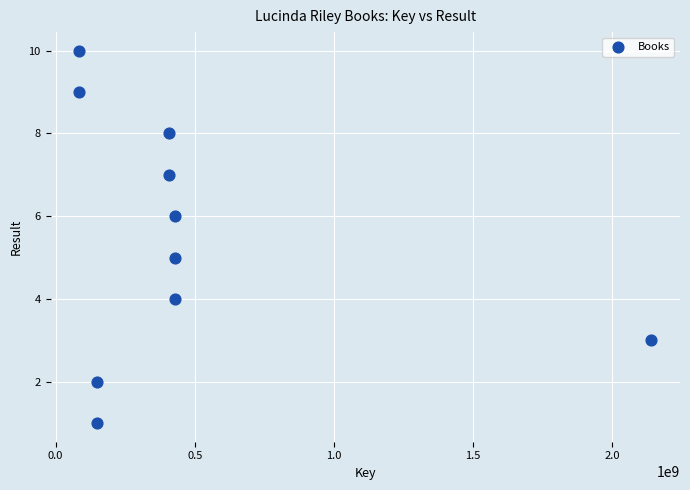

What is the average Y value?

6